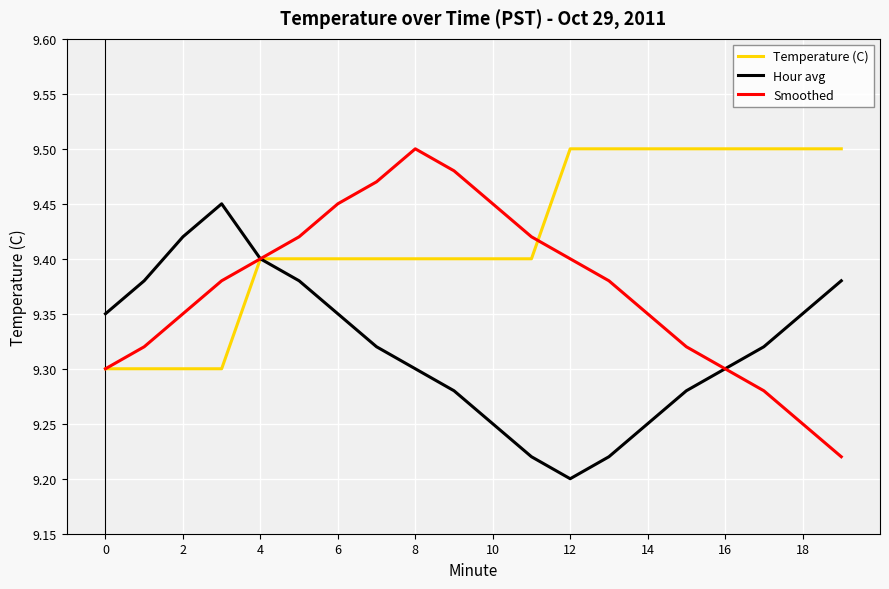

Which series has the largest total across all categories?

Temperature (C)